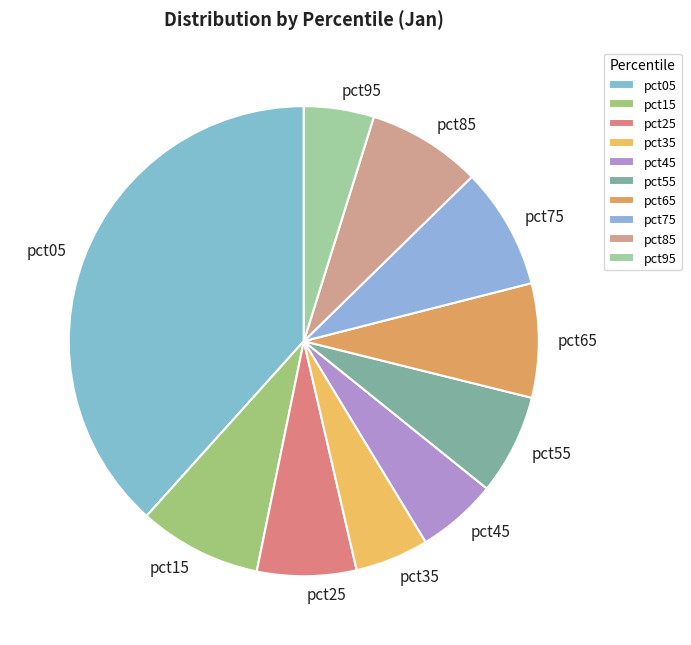

The pct15 slice represents 8% of the pie. True or false?

True